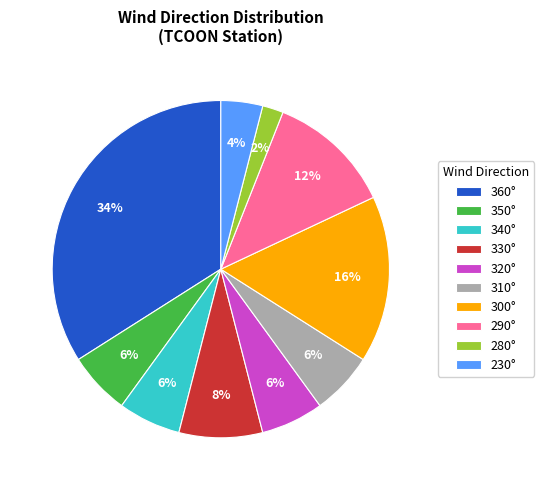

To the nearest percent, what is the average slice percentage?

10%